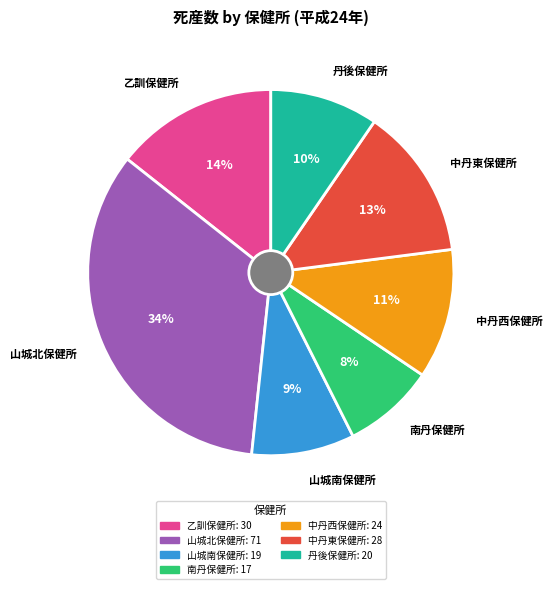

Between 南丹保健所 and 山城北保健所, which is larger?

山城北保健所